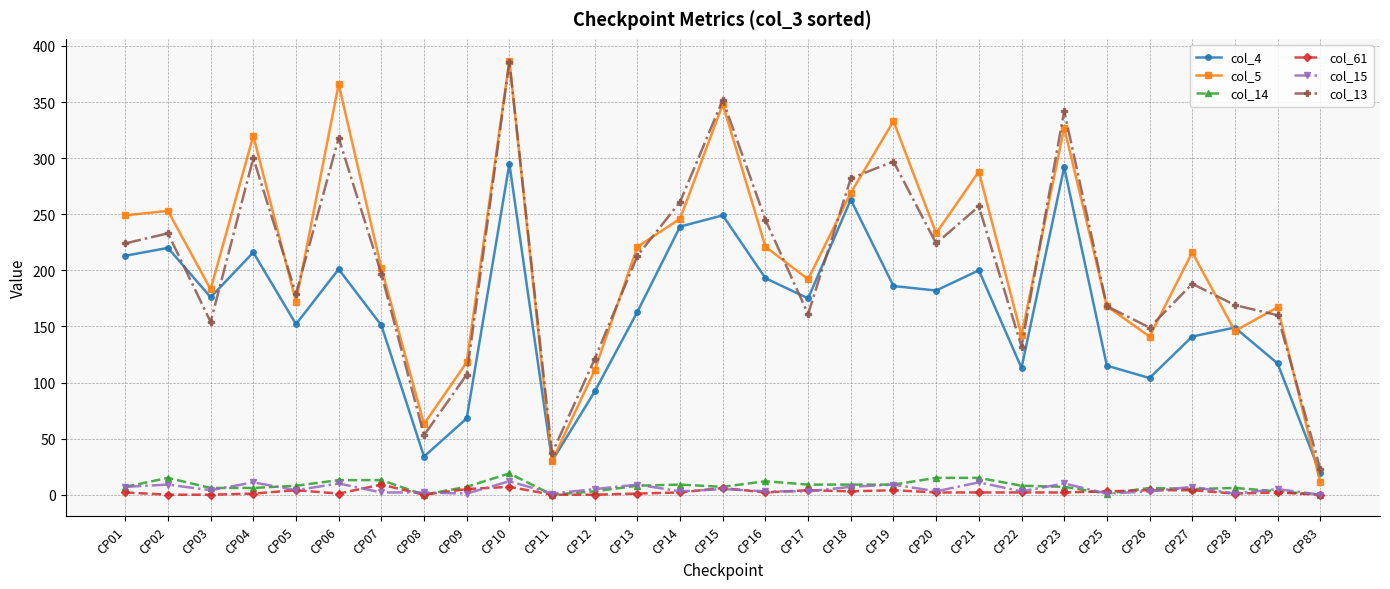

What is the sum of the col_4 values at CP03 and CP04?

392